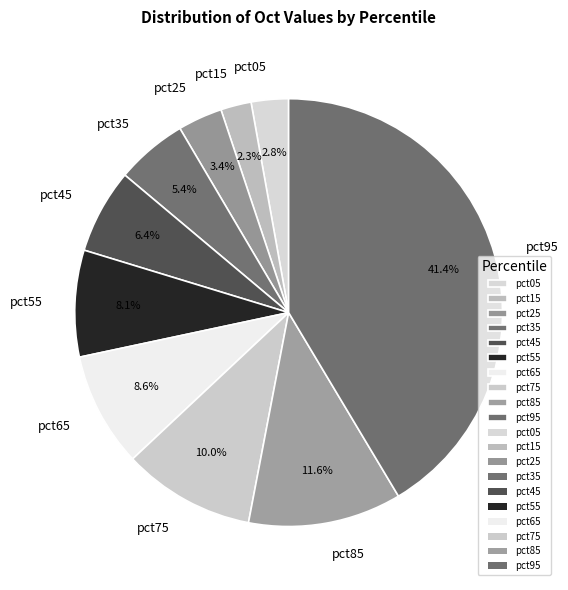

Count the number of slices in the pie.

10